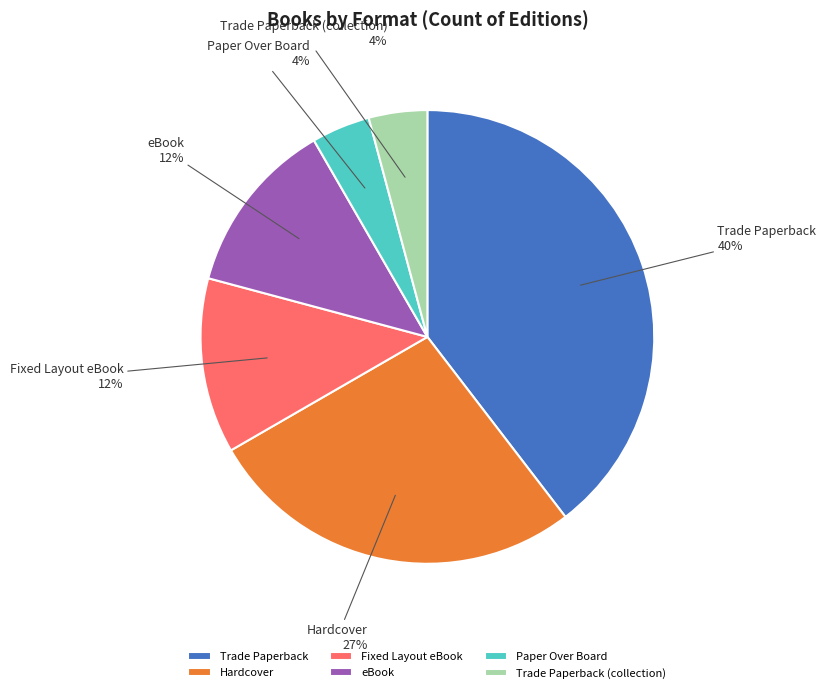

Which category has the biggest portion of the pie?

Trade Paperback